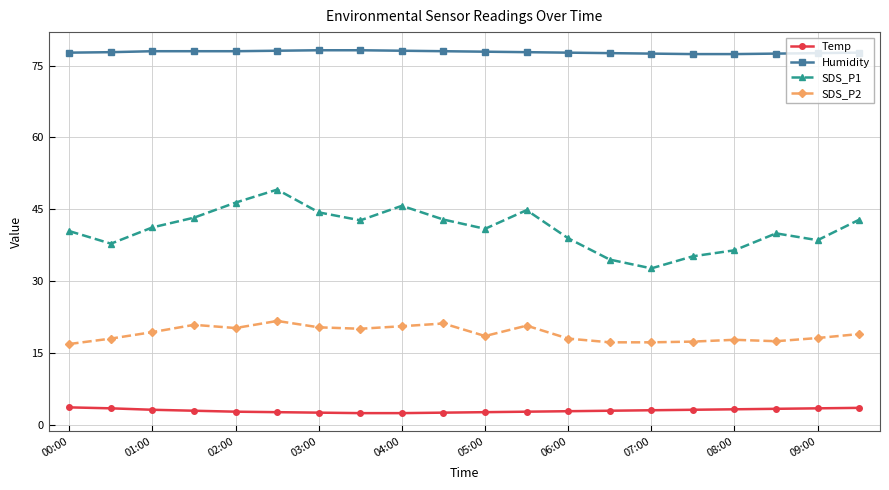

How many lines are shown in the chart?

4